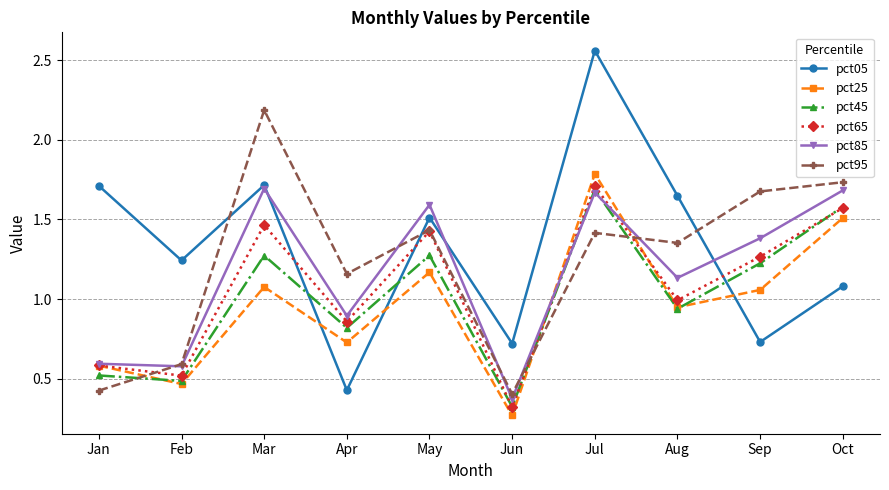

Between Jan and Feb, which series saw the biggest shift?

pct05